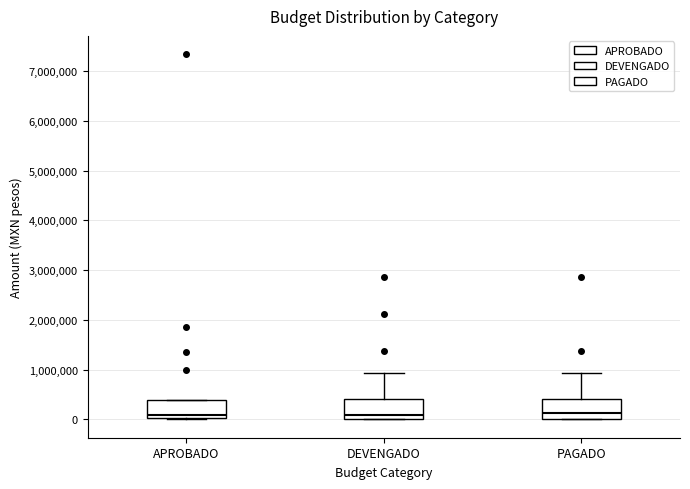

Reading left to right, transcribe this box plot: for each box, give where its median line is, the range the box spans, and where its two whiskers end, as read against the y-axis. The values are not printed on the chart, so give them approximately, as read against the axis.

APROBADO: median 100000, box 0 to 400000, whiskers 0 to 400000
DEVENGADO: median 100000, box 0 to 400000, whiskers 0 to 900000
PAGADO: median 100000, box 0 to 400000, whiskers 0 to 900000